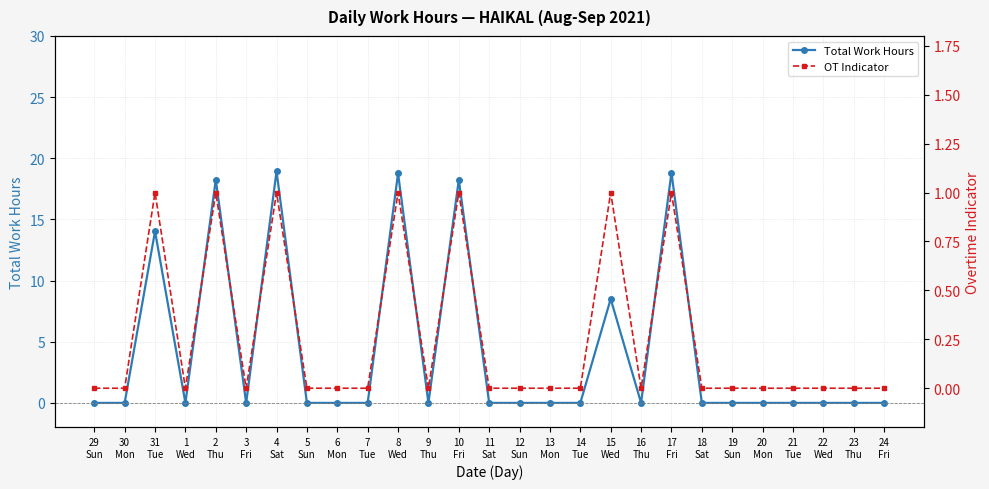

Does the chart have visible grid lines?

Yes